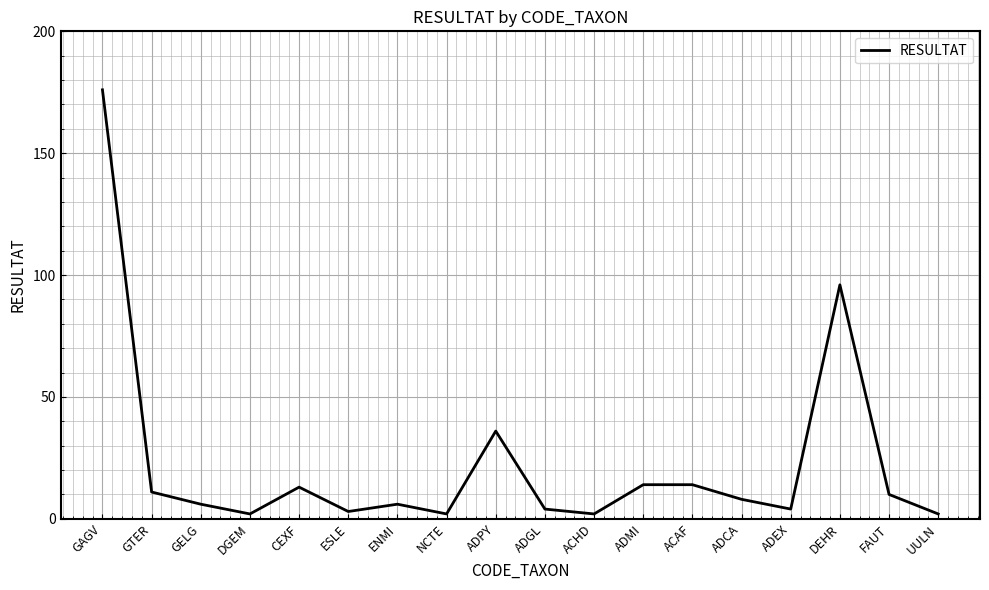

What is the change in value from CEXF to NCTE?

-11